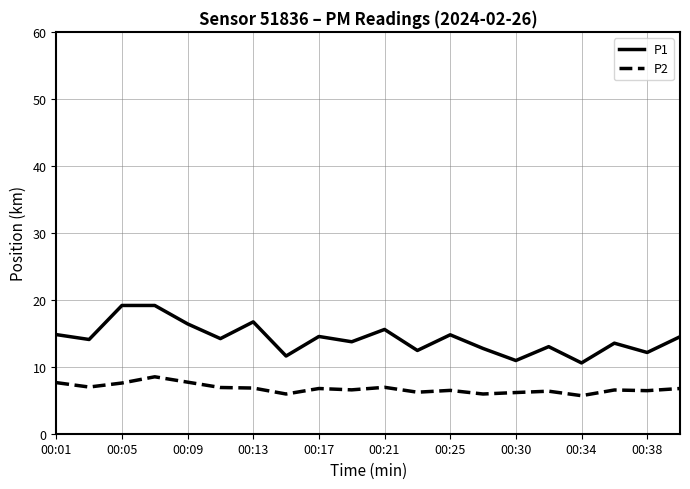

What is the lowest value of the P1 series?

10.6